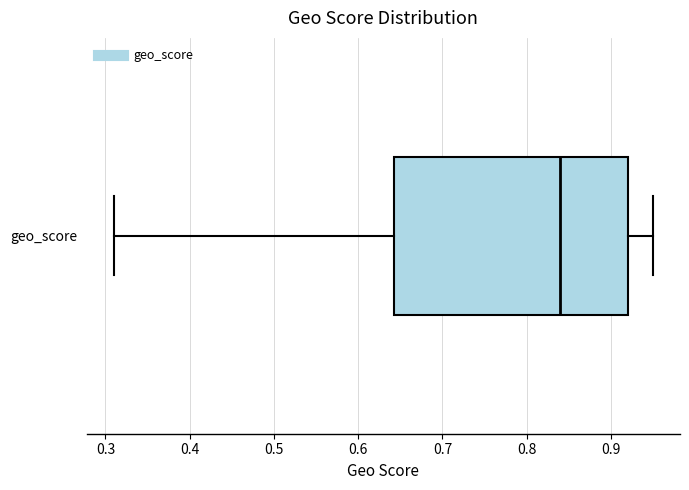

Transcribe this box plot: give where the median line is, the range the box spans, and where the two whiskers end, as read against the x-axis. The values are not printed on the chart, so give them approximately, as read against the axis.

median 0.84, box 0.64 to 0.92, whiskers 0.31 to 0.95